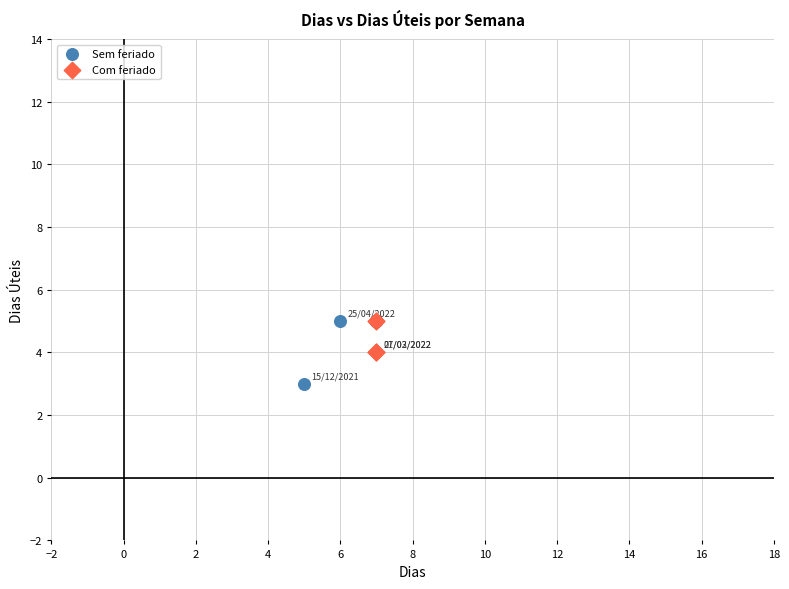

Which series contains the lowest Y value?

Sem feriado